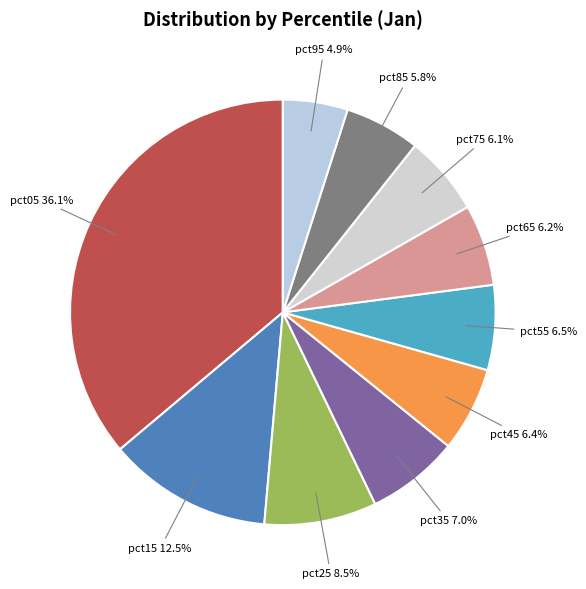

Does any single category account for the majority?

No